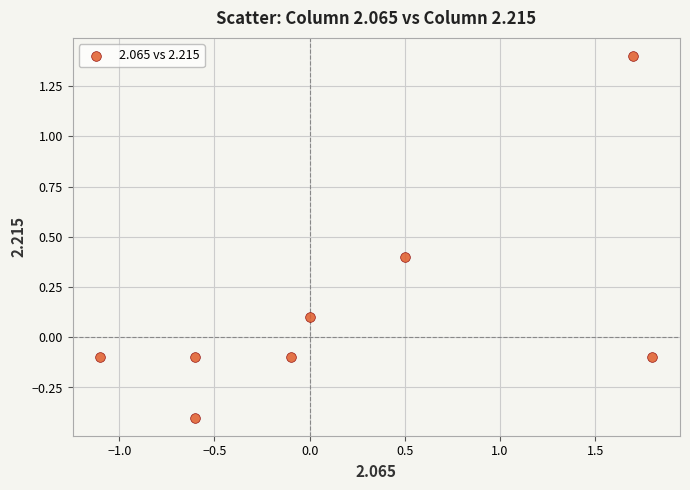

What is the range of Y values (max minus min)?

1.8